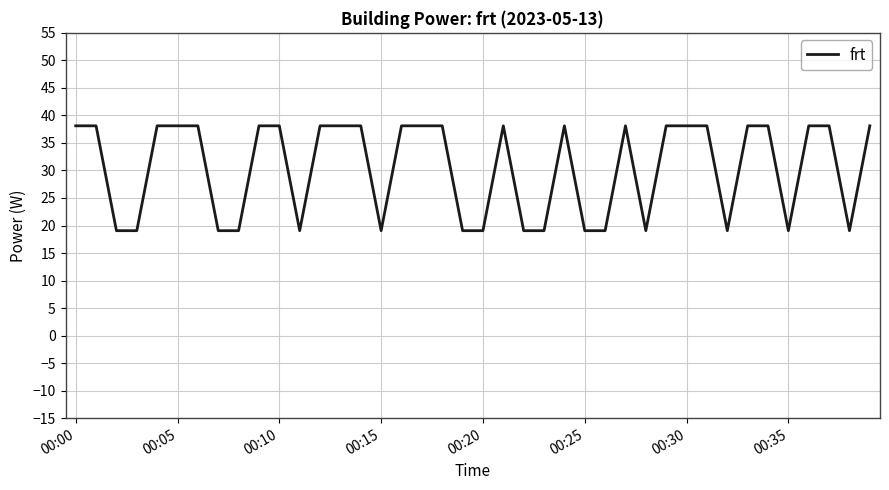

What is the difference between the maximum and minimum values?

19.1